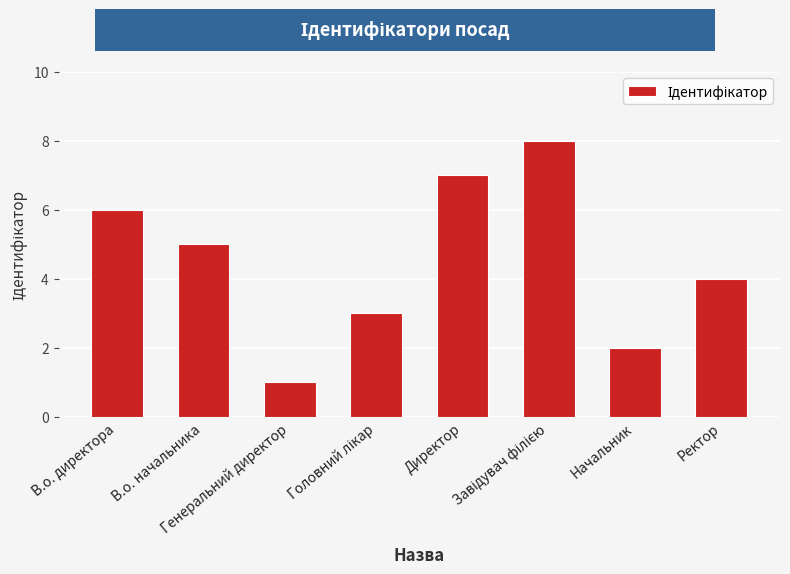

What is the sum of the values at Директор and Ректор?

11